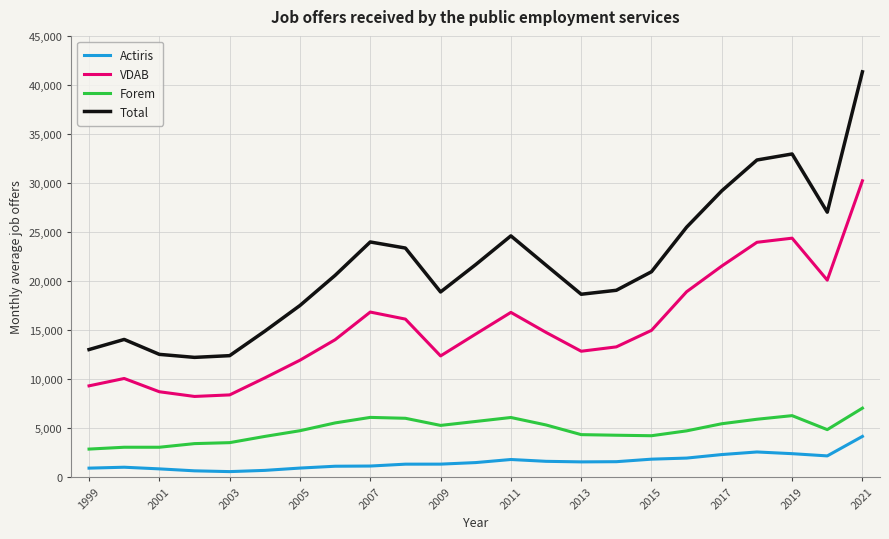

Which series has the widest spread of values?

Total